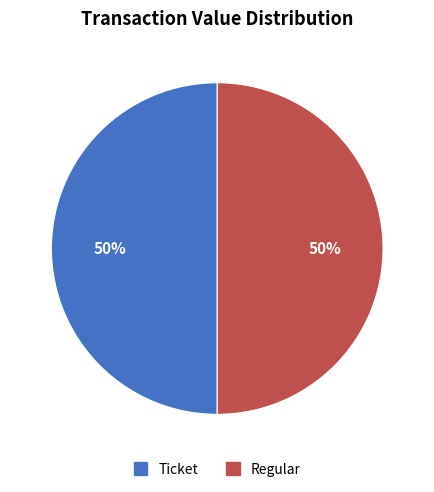

To the nearest percent, what is the average slice percentage?

50%